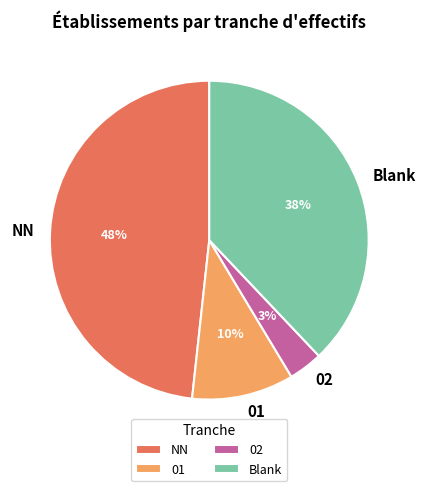

To the nearest percent, what is the combined percentage of NN and 02?

52%